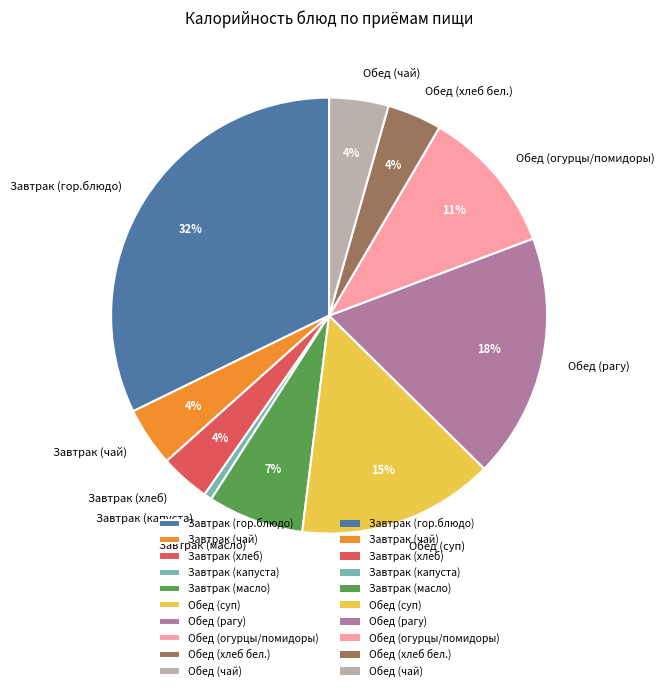

Count the number of slices in the pie.

10